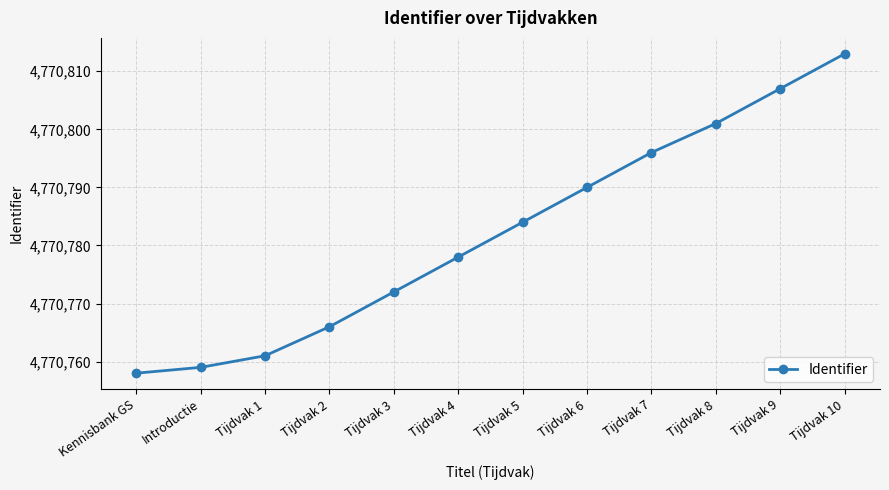

Reading left to right, extract all data points from this chart.

4770758	4770759	4770761	4770766	4770772	4770778	4770784	4770790	4770796	4770801	4770807	4770813